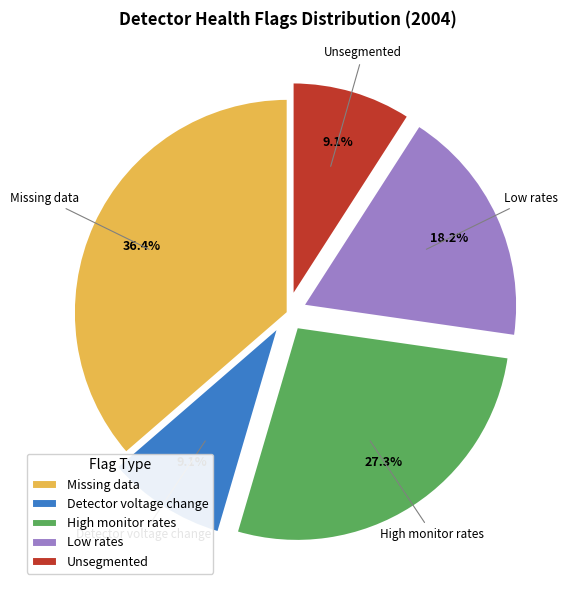

How many slices are in this pie chart?

5